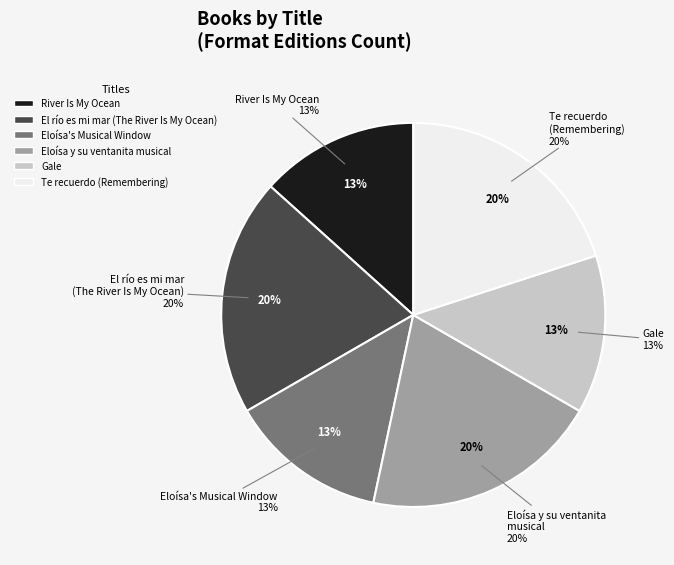

Does El río es mi mar
(The River Is My Ocean) represent more than half of the total?

No